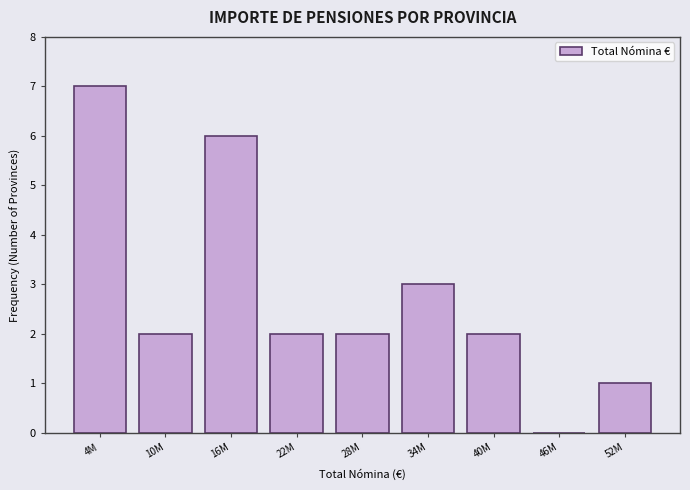

Reading left to right, what are all the values shown in this chart?

4M=7	10M=2	16M=6	22M=2	28M=2	34M=3	40M=2	46M=0	52M=1